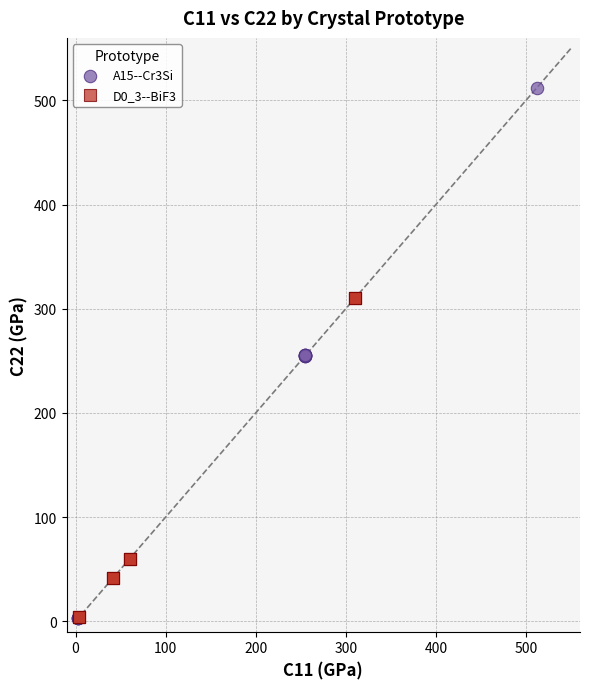

Which series has the widest spread of Y values?

A15--Cr3Si